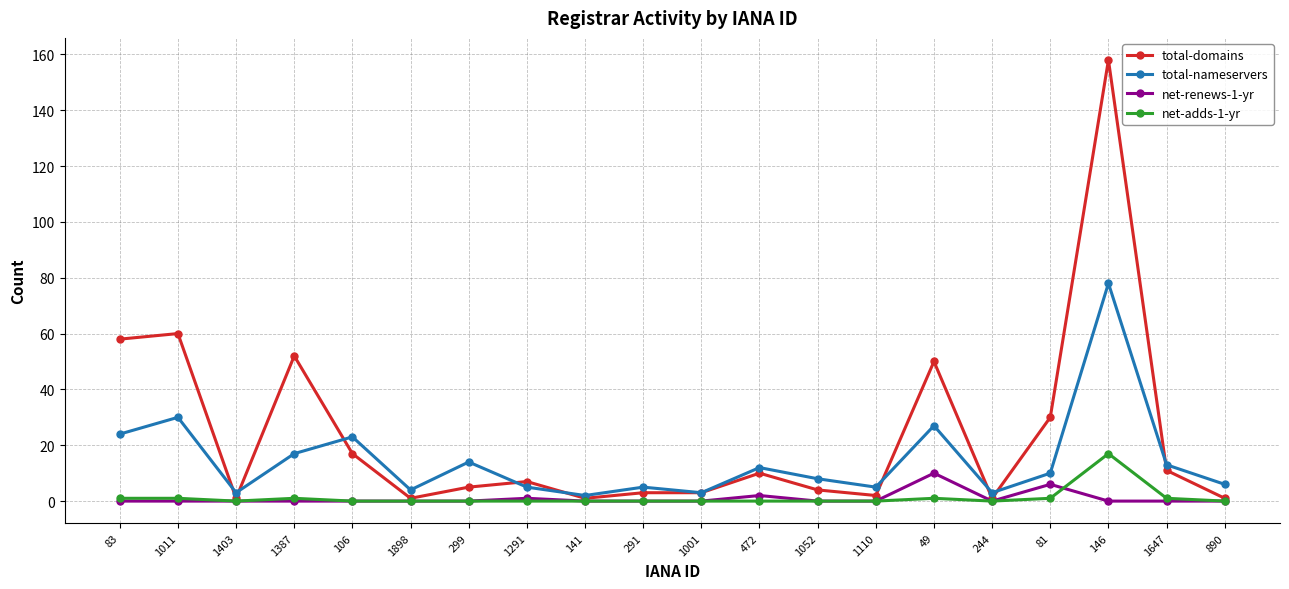

What is the label of the 4th point from the left?

1387